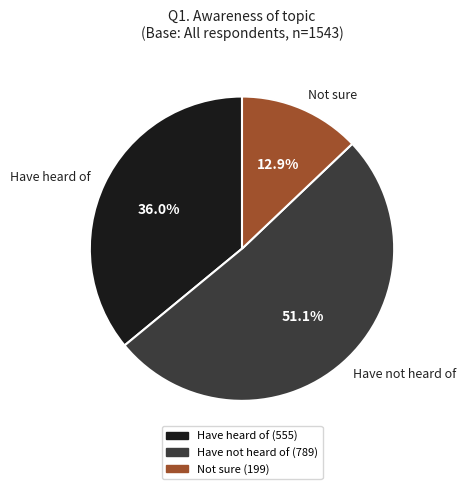

The Have heard of slice represents 51% of the pie. True or false?

False